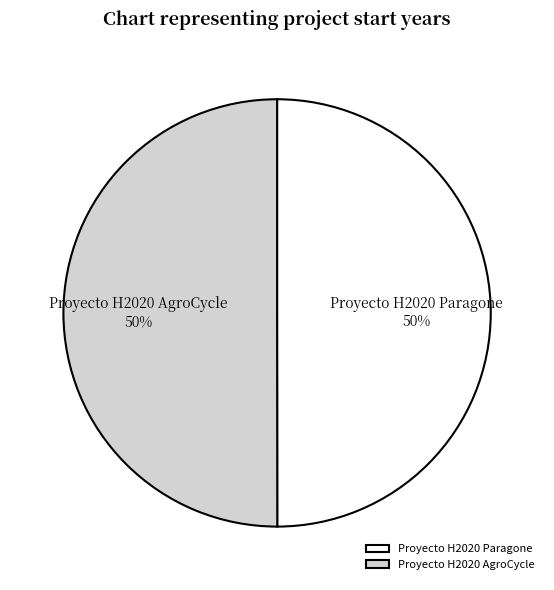

What percentage is the Proyecto H2020 Paragone slice, to the nearest percent?

50%